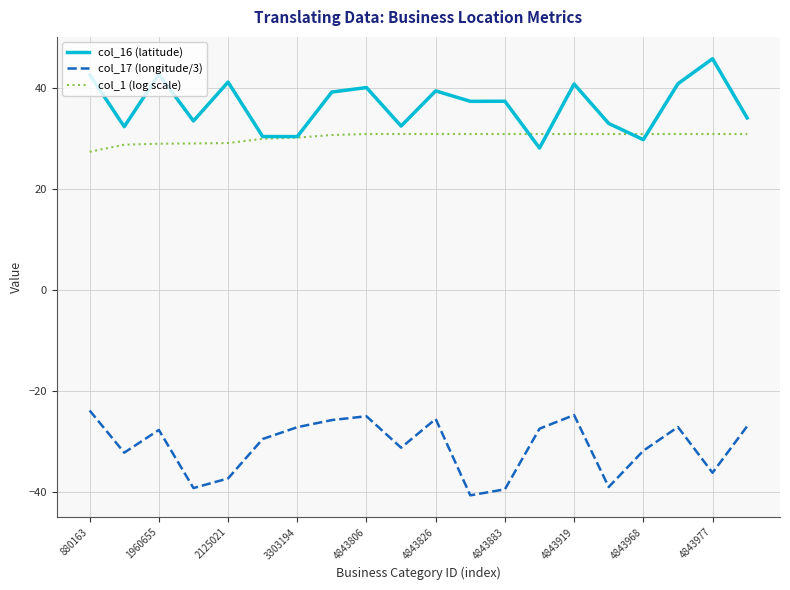

What is the difference between the maximum and minimum values in the col_17 (longitude/3) series?

16.8